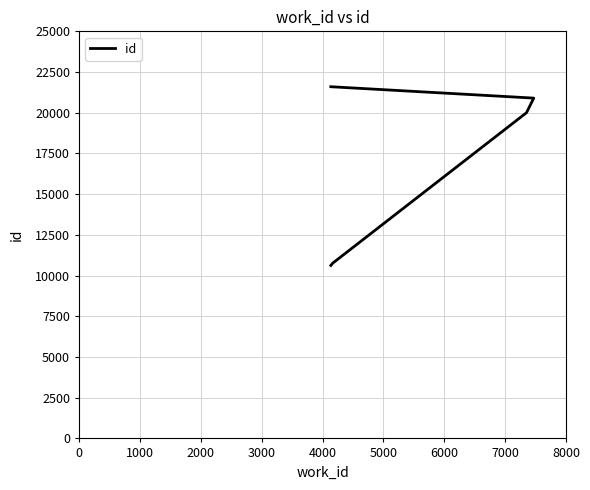

What is the difference between the maximum and minimum values?

10975